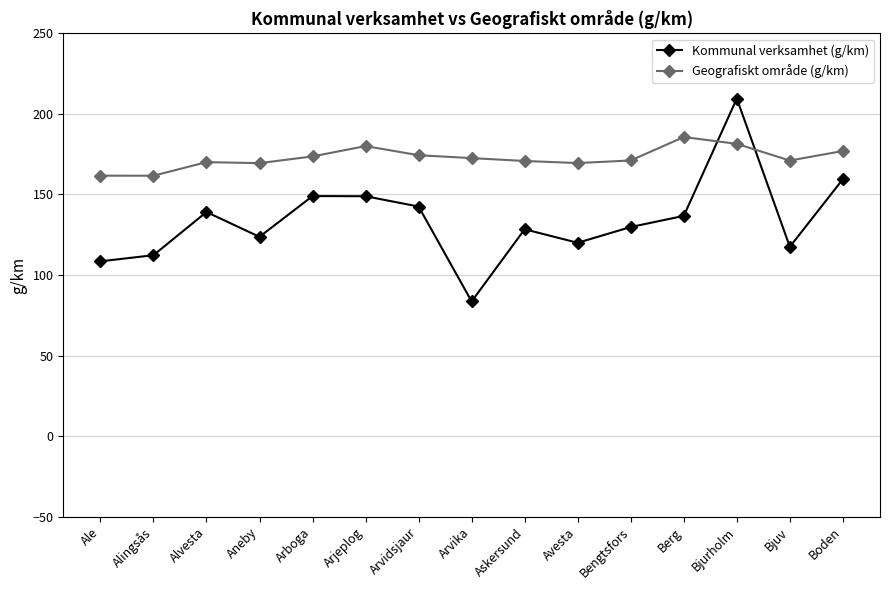

How many values in the Kommunal verksamhet (g/km) series are below 129?

7